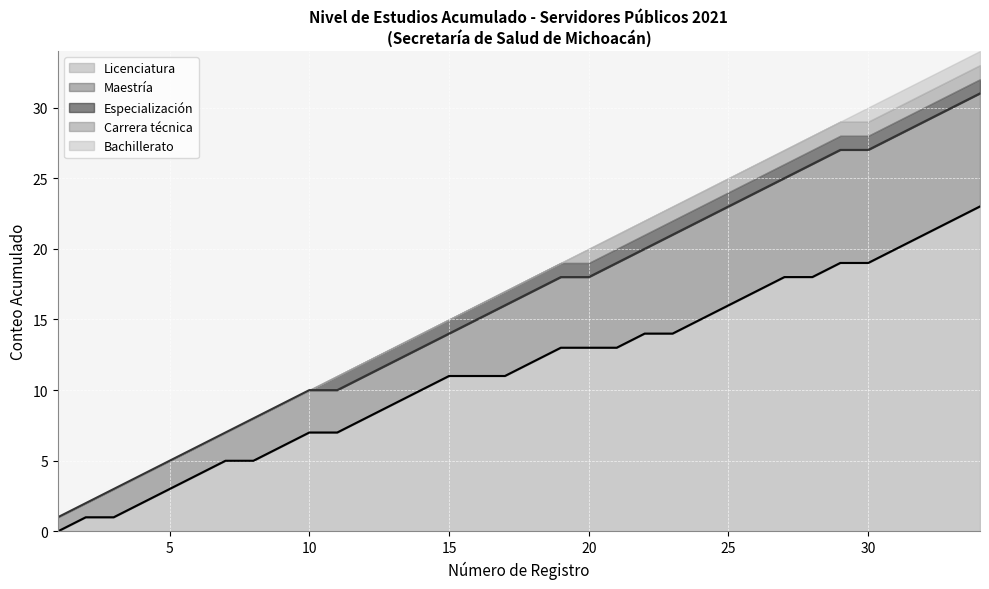

The Maestría series shows 8 at 8. True or false?

True